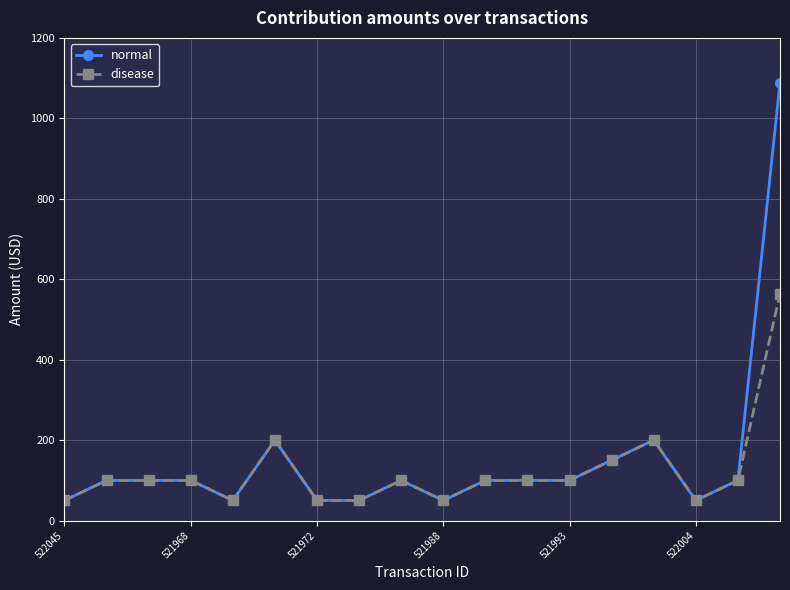

True or false: normal has more than 2 points higher than both neighbors.

True